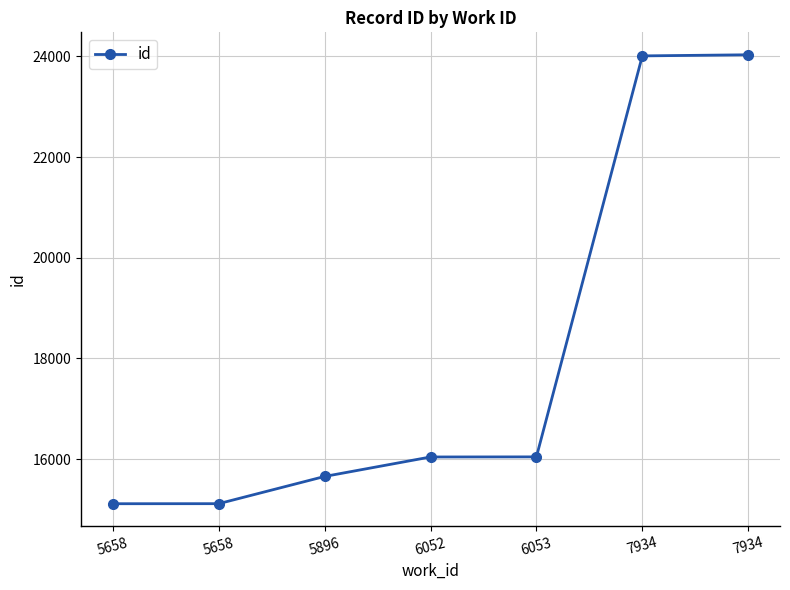

What is the difference between the maximum and minimum values?

8921